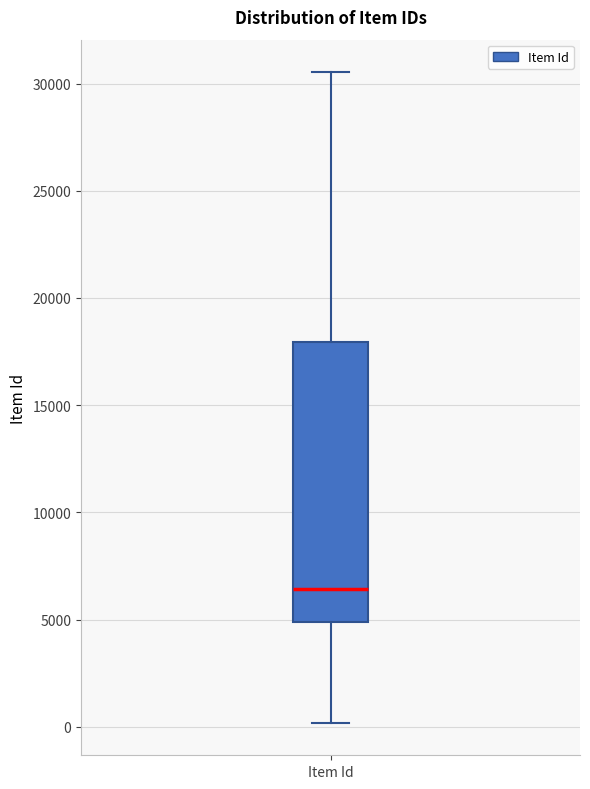

Read this box plot against the y-axis: the position of the median line, the range covered by the box, and the ends of both whiskers. The values are not printed on the chart, so give them approximately, as read against the axis.

median 6500, box 5000 to 18000, whiskers 0 to 30500